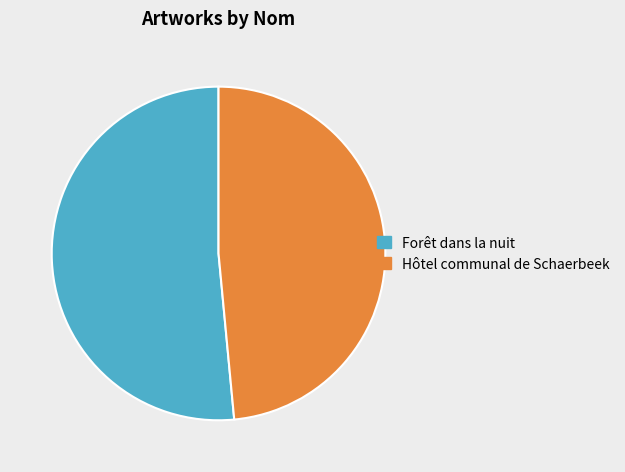

Count the number of slices in the pie.

2